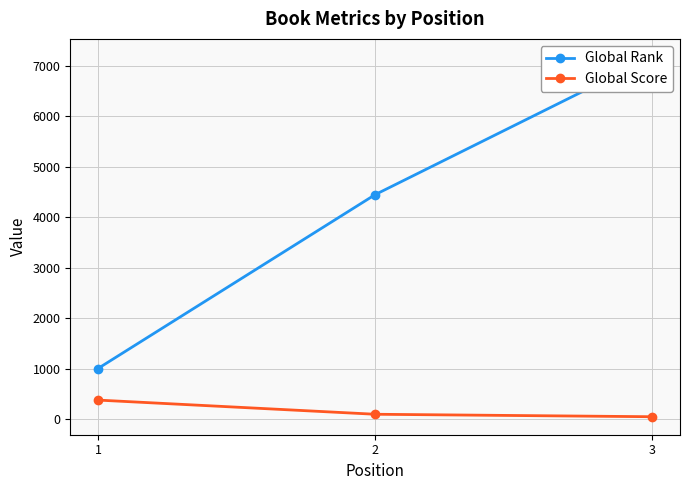

At which label does Global Score reach its peak?

1